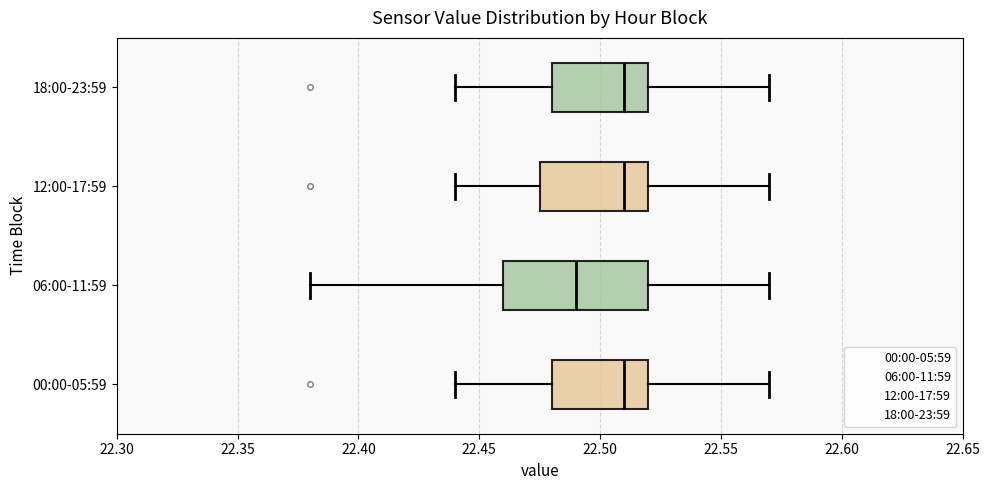

Which box's median line is the furthest to the left?

06:00-11:59